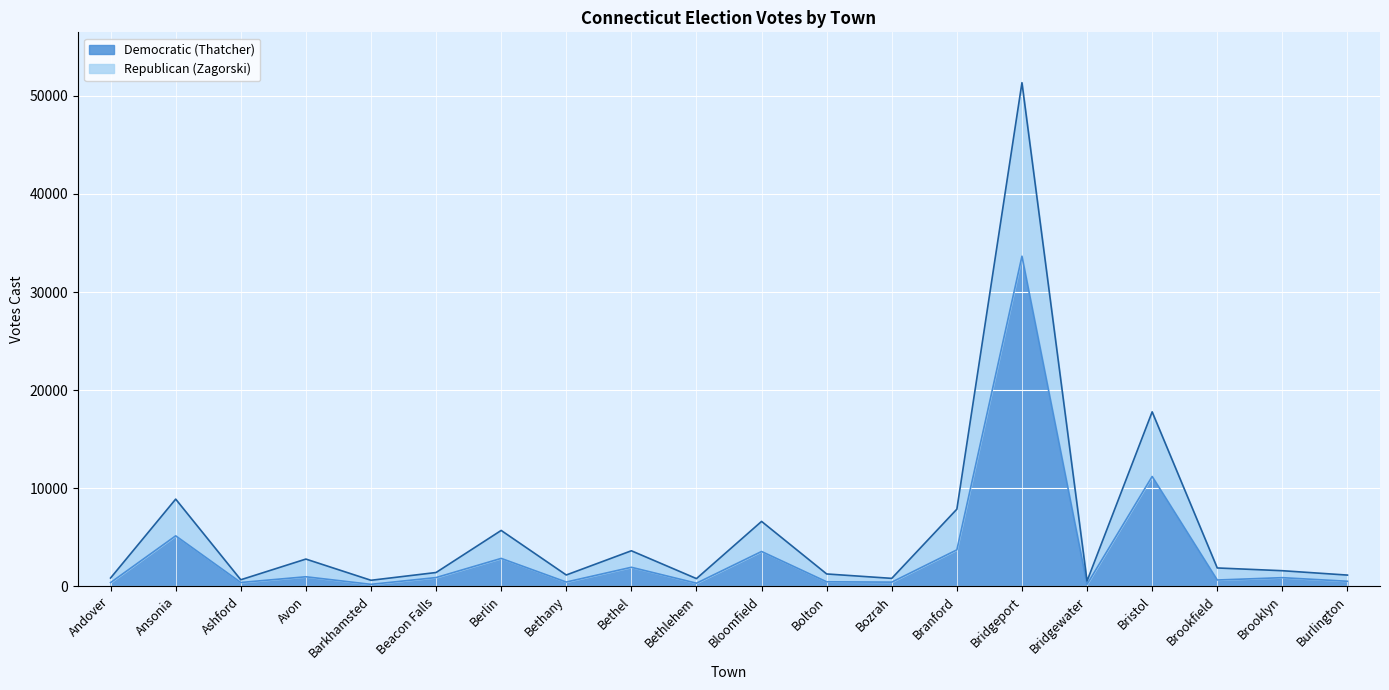

What is the difference between the maximum and second lowest values in the Republican (Zagorski) series?

50742